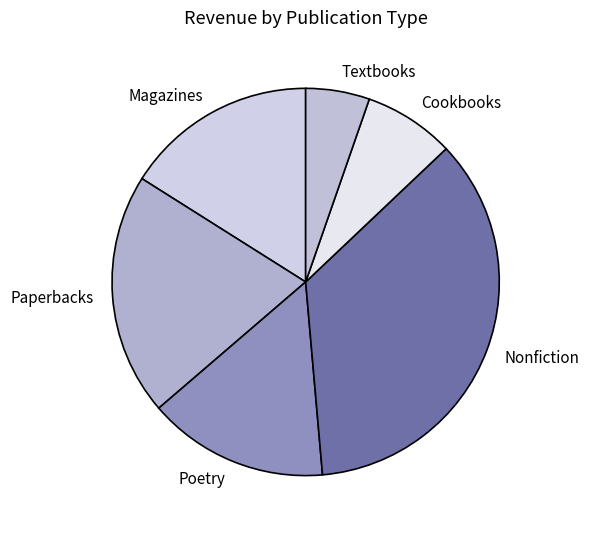

True or false: Poetry accounts for 9% of the total.

False